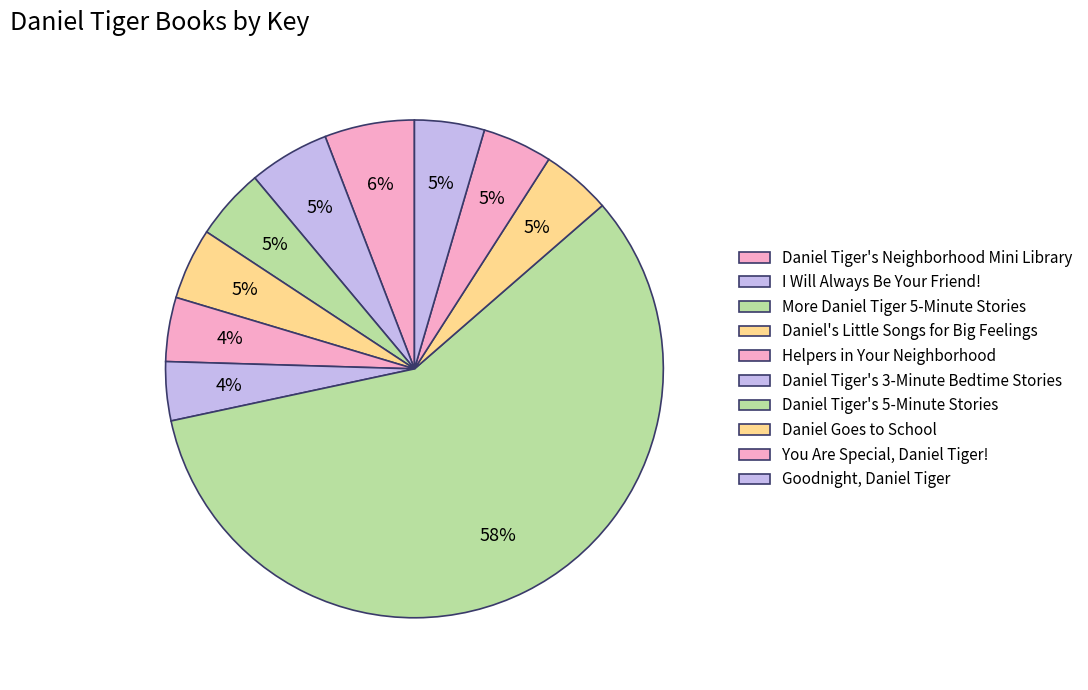

How many segments does this pie chart have?

10